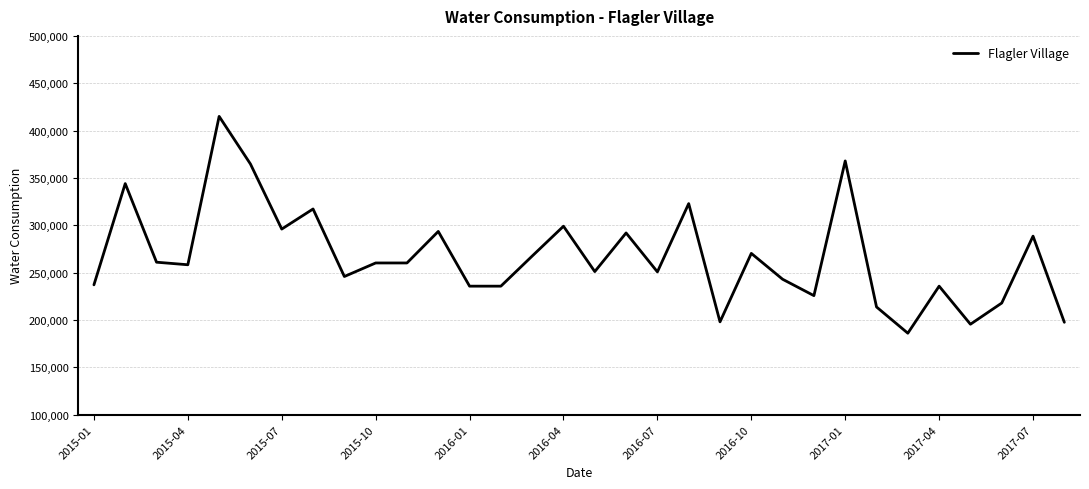

What is the smallest value displayed?

186028